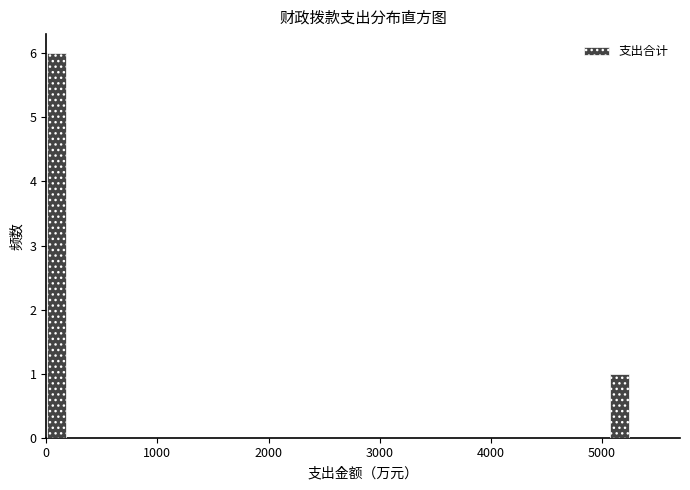

Around what value on the x-axis is the tallest bar? Give the approximate position of its centre, as read against the axis.

100